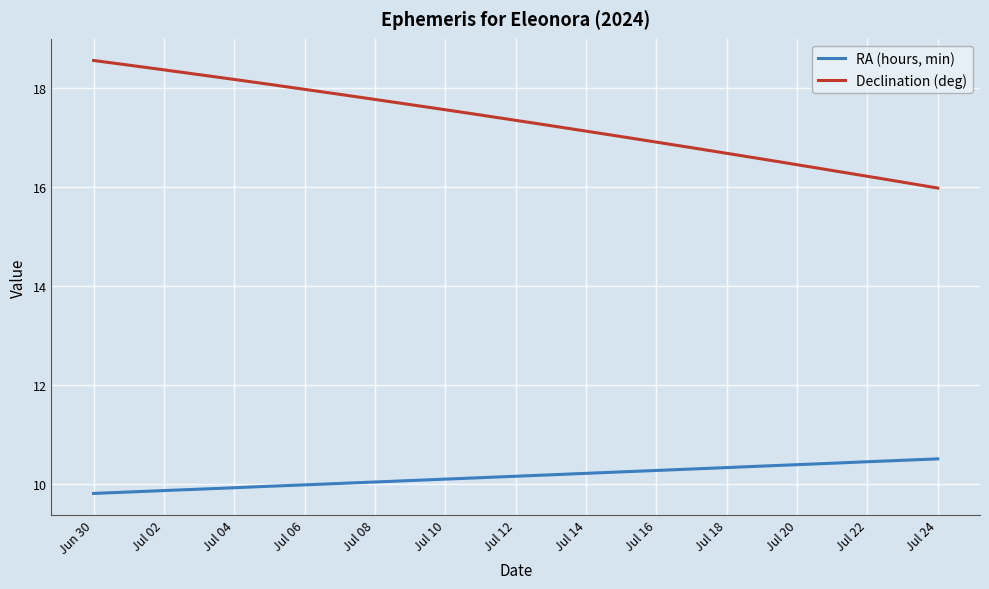

Rank the series by their maximum value, from lowest to highest.

RA (hours, min), Declination (deg)